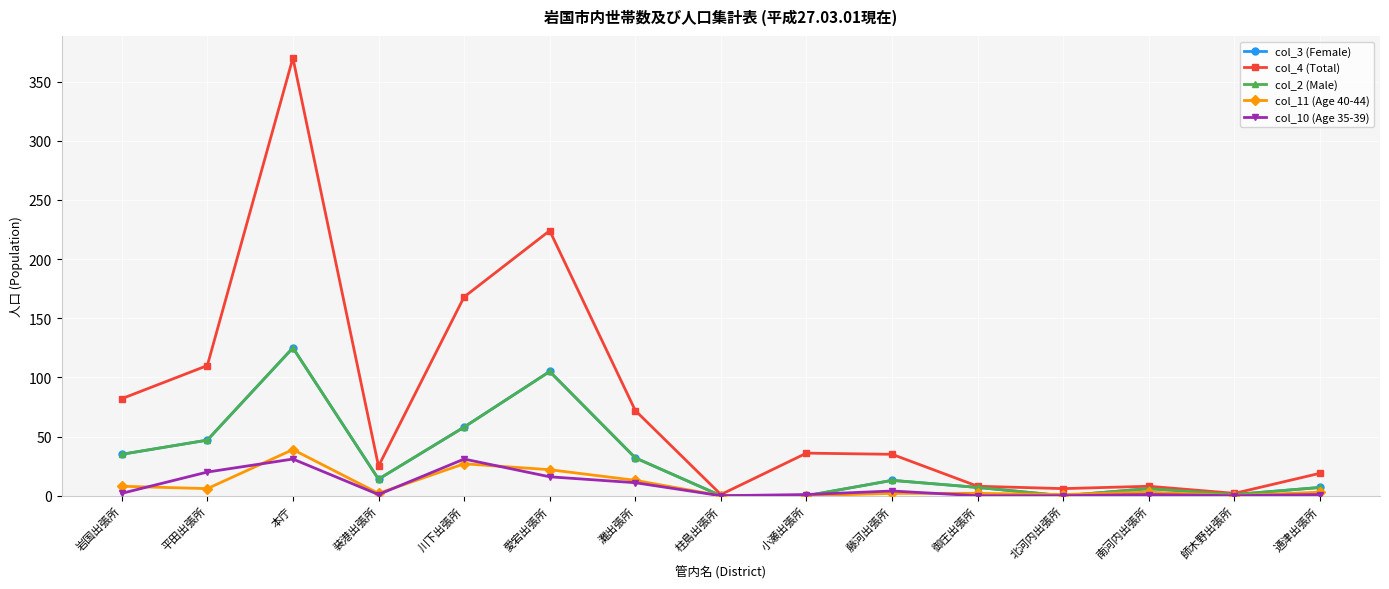

How many lines are shown in the chart?

5